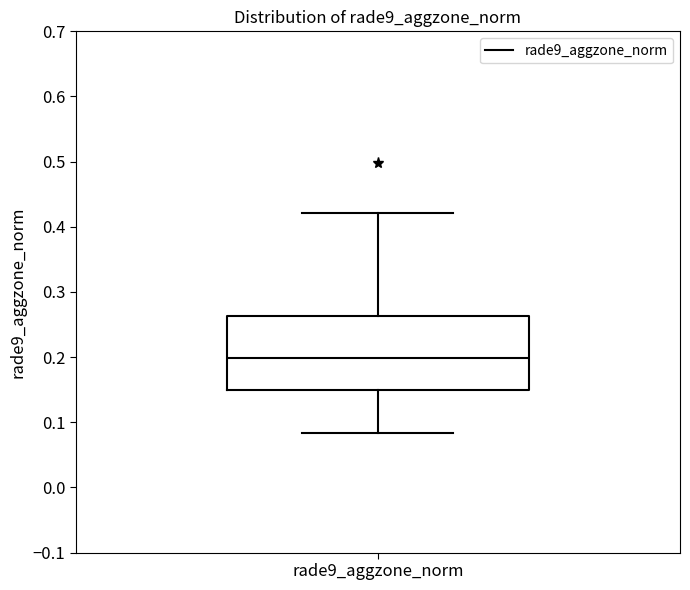

Read this box plot against the y-axis: the position of the median line, the range covered by the box, and the ends of both whiskers. The values are not printed on the chart, so give them approximately, as read against the axis.

median 0.20, box 0.15 to 0.26, whiskers 0.08 to 0.42